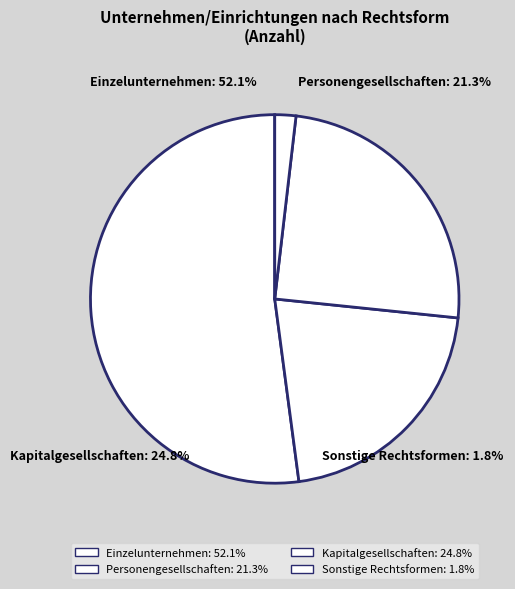

What is the smallest slice in the pie chart?

Sonstige Rechtsformen